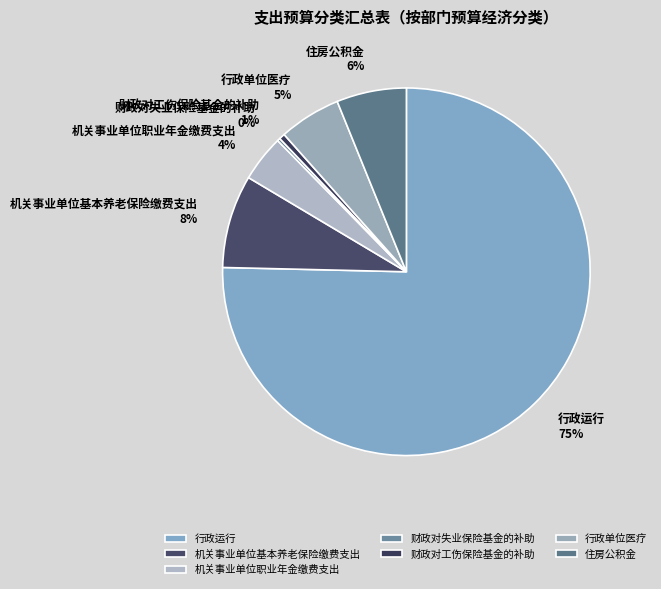

To the nearest percent, what percentage of the pie is 机关事业单位职业年金缴费支出?

4%